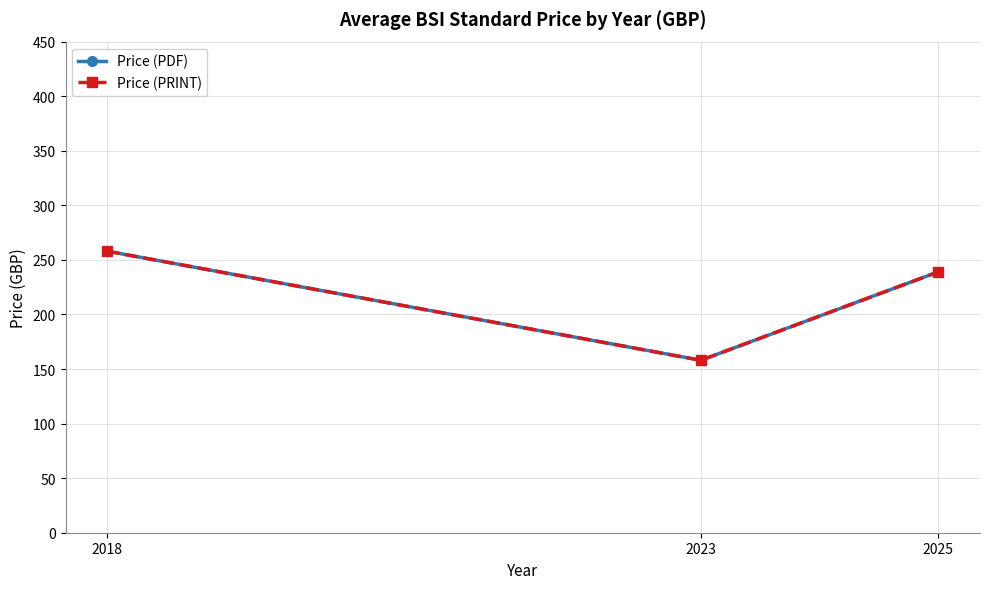

What is the total value across all series at 2018?

516.0